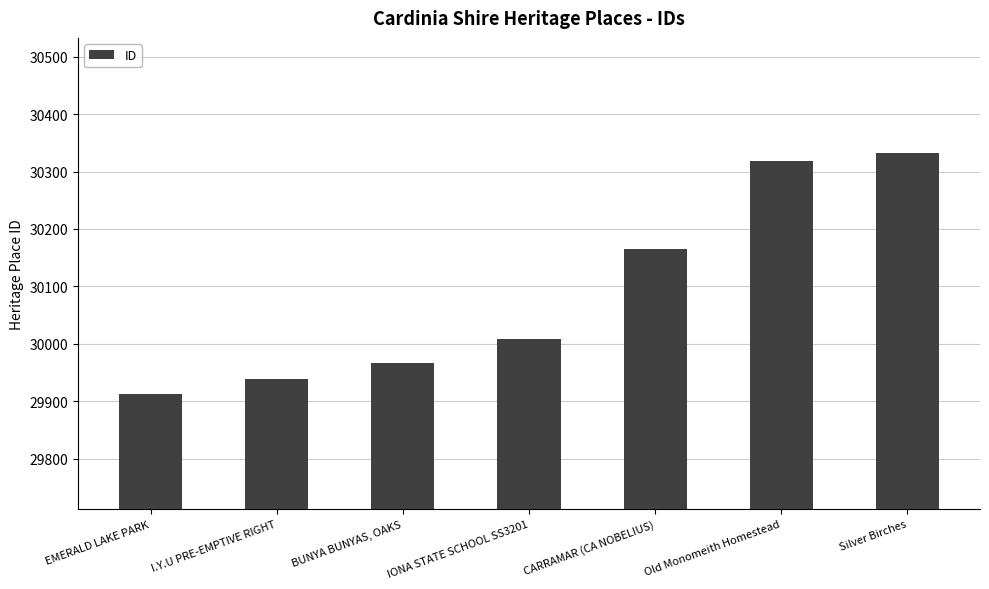

List the labels in order of value, smallest first.

EMERALD LAKE PARK, I.Y.U PRE-EMPTIVE RIGHT, BUNYA BUNYAS, OAKS, IONA STATE SCHOOL SS3201, CARRAMAR (CA NOBELIUS), Old Monomeith Homestead, Silver Birches